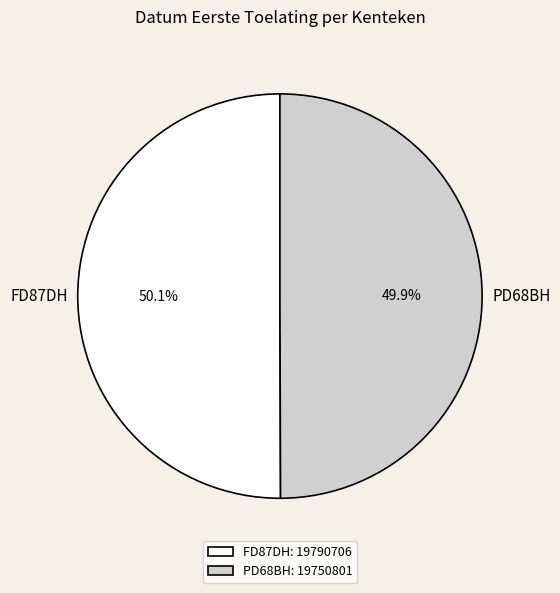

How many segments does this pie chart have?

2